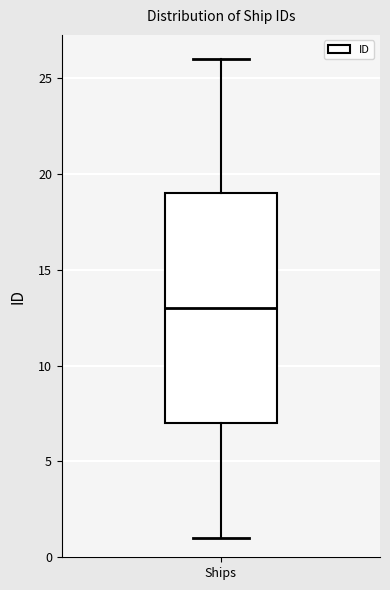

Read this box plot against the y-axis: the position of the median line, the range covered by the box, and the ends of both whiskers. The values are not printed on the chart, so give them approximately, as read against the axis.

median 13, box 7 to 19, whiskers 1 to 26